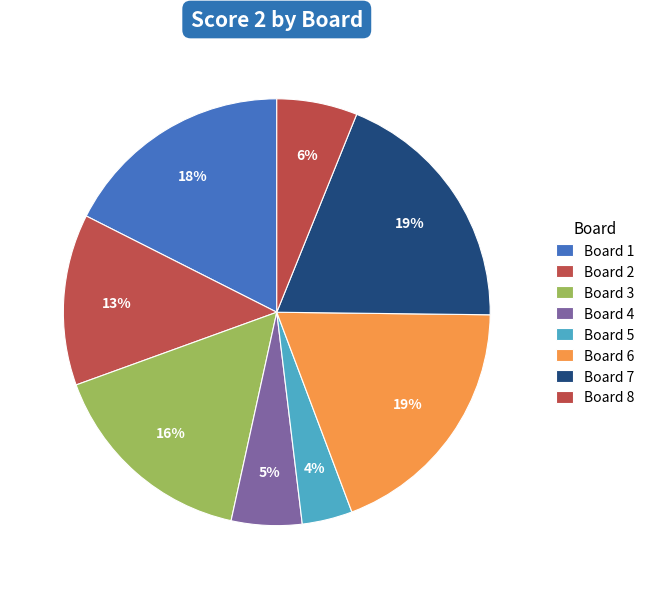

To the nearest percent, what is the difference between the Board 2 and Board 4 slice percentages?

8%